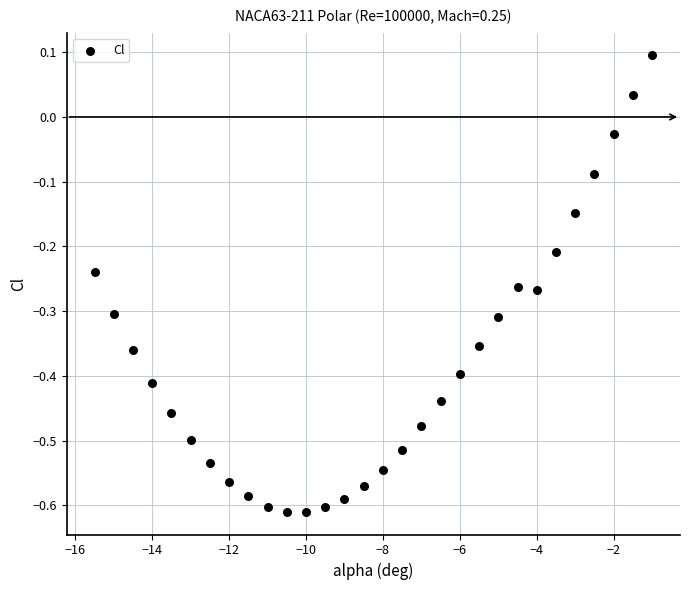

What is the range of Y values (max minus min)?

0.7